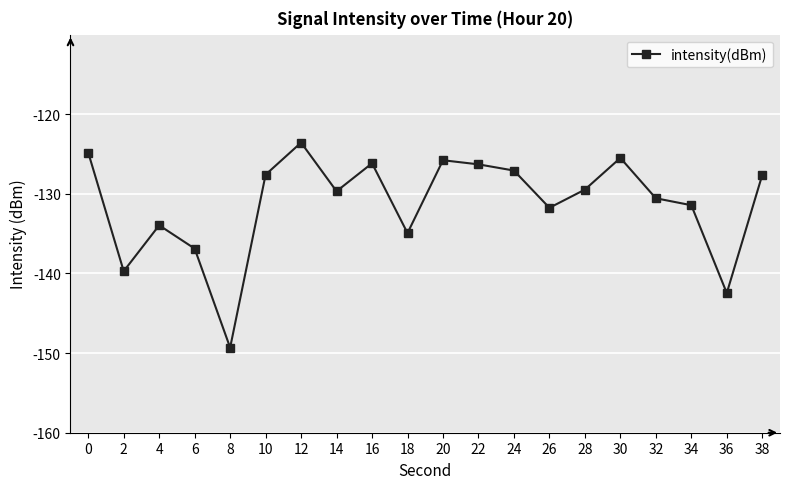

How many points are higher than both their immediate neighbors (excluding endpoints)?

5